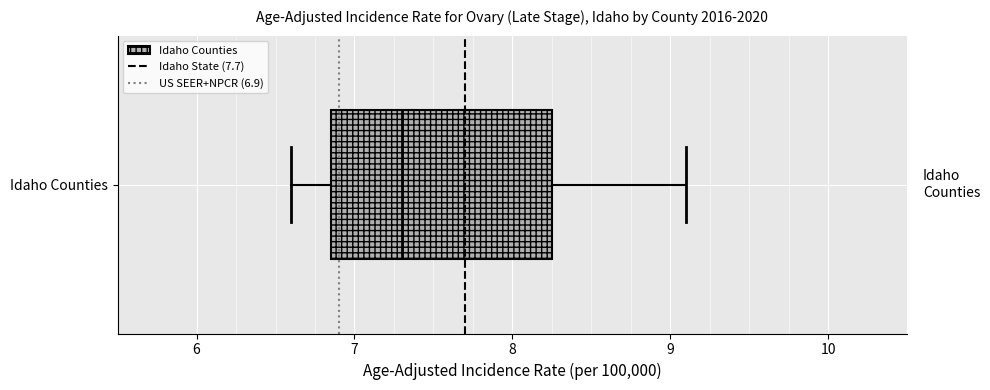

Transcribe this box plot: give where the median line is, the range the box spans, and where the two whiskers end, as read against the x-axis. The values are not printed on the chart, so give them approximately, as read against the axis.

median 7.3, box 6.9 to 8.3, whiskers 6.6 to 9.1